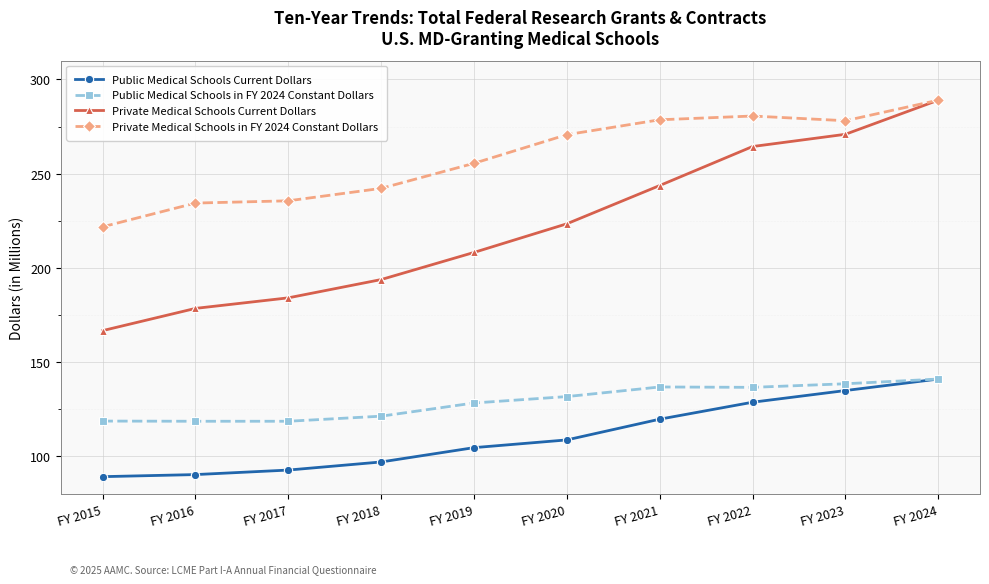

The Private Medical Schools in FY 2024 Constant Dollars series shows 221.8 at FY 2015. True or false?

True